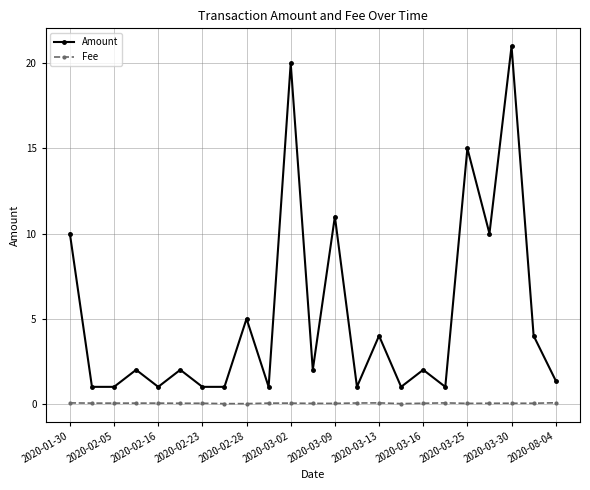

True or false: Fee has more than 0 points higher than both neighbors.

True